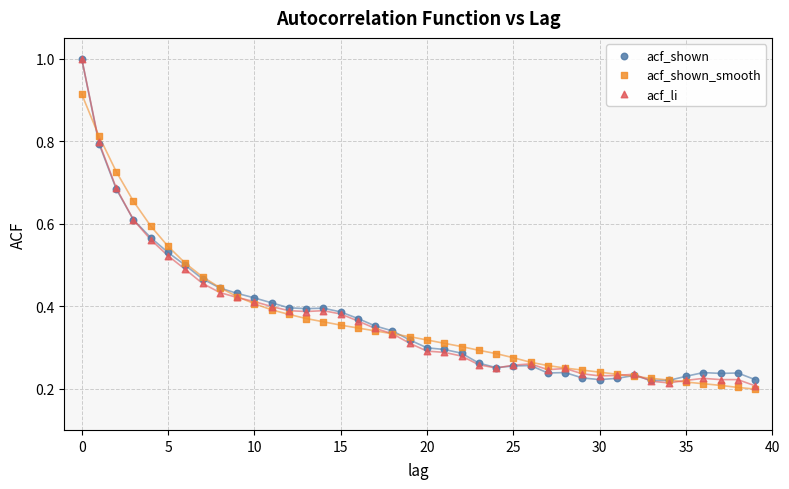

What are all the series names shown in the legend?

acf_shown, acf_shown_smooth, acf_li